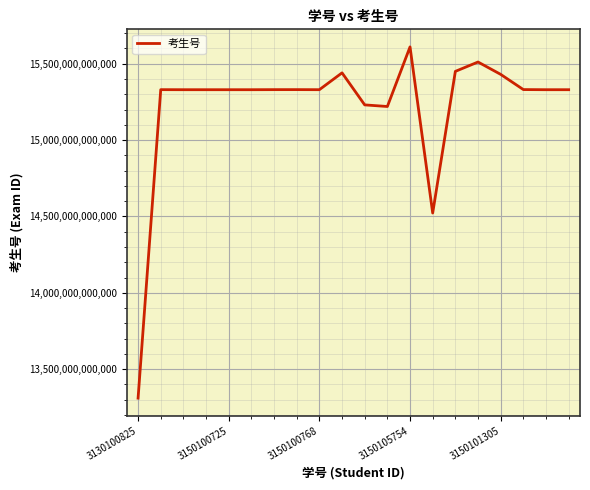

At which category does the chart reach its peak across all series?

3150105754